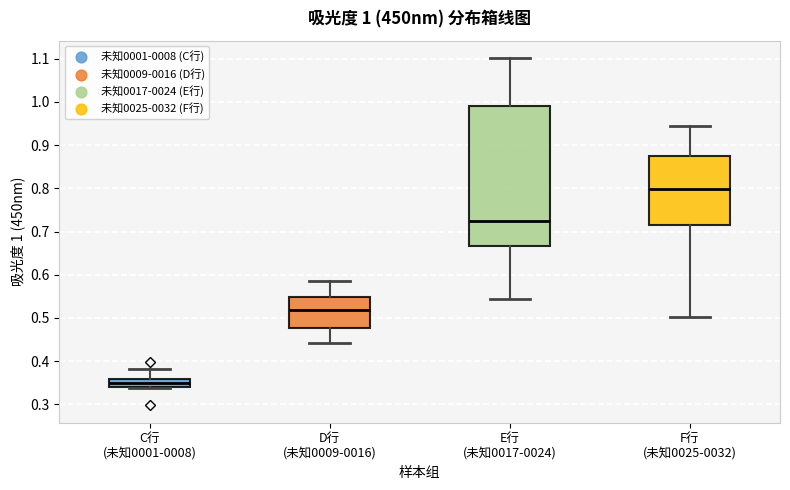

Which box has the highest median line?

F行 (未知0025-0032)